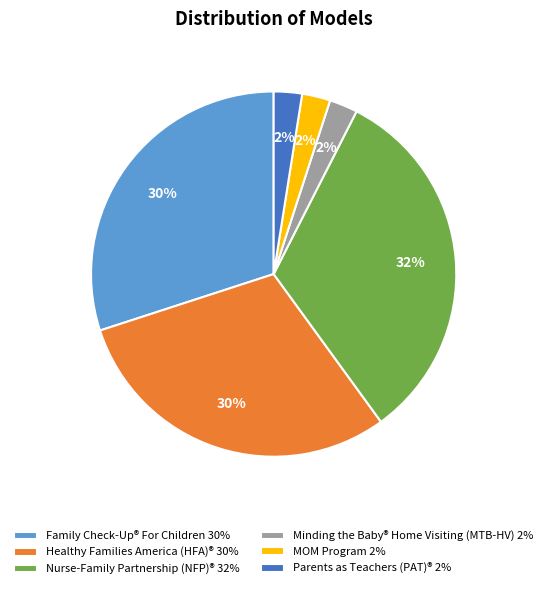

How many slices are in this pie chart?

6